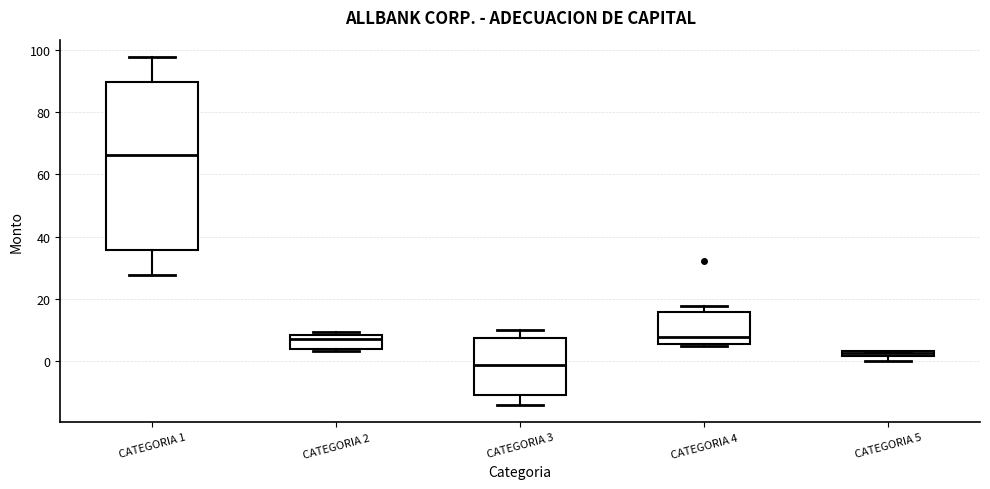

Which box is the tallest, from its lower edge to its upper edge?

CATEGORIA 1